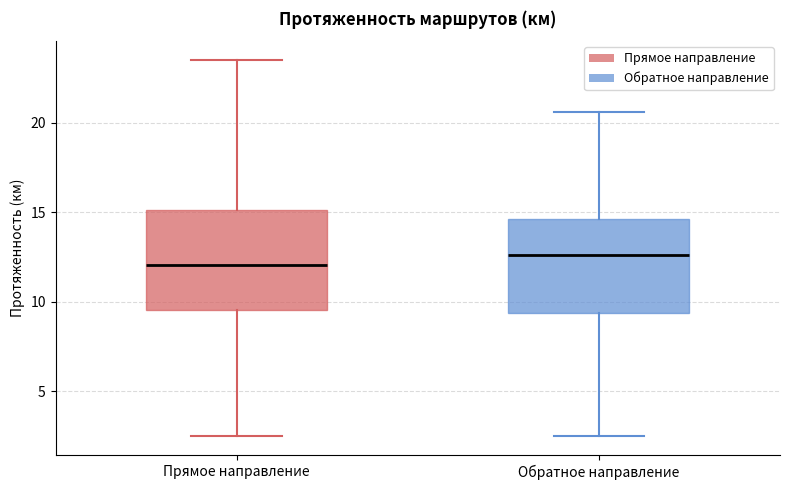

Where does the upper whisker of the box for Обратное направление end on the y-axis? The values are not printed on the chart, so give them approximately, as read against the axis.

20.5